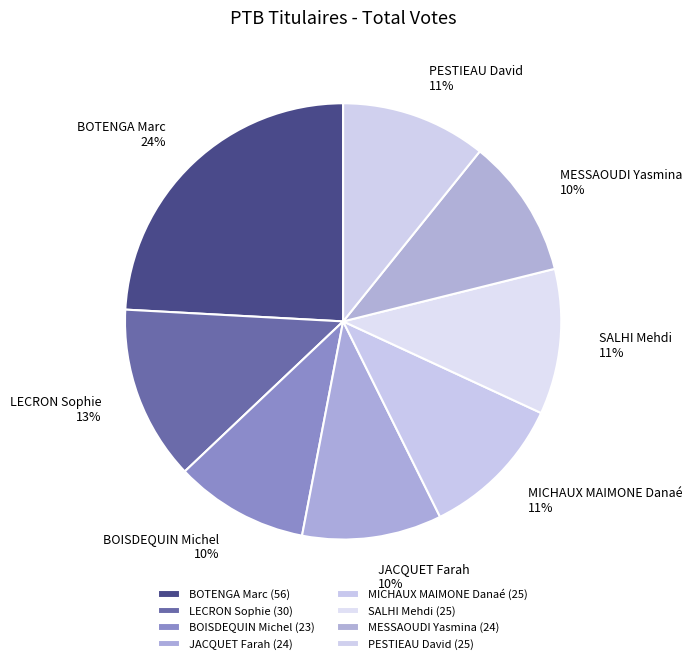

Which slice is the largest?

BOTENGA Marc